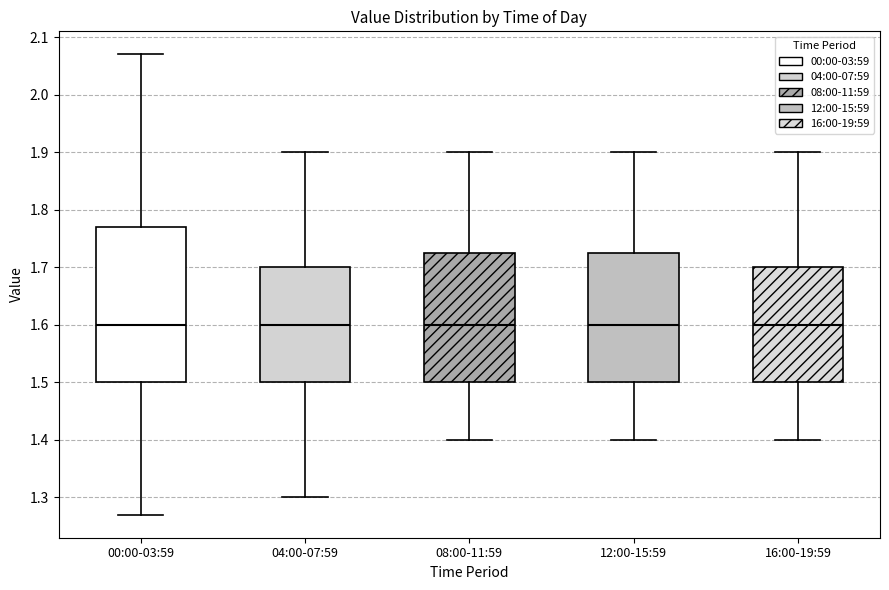

Comparing the boxes themselves (not the whiskers), which one is the tallest?

00:00-03:59